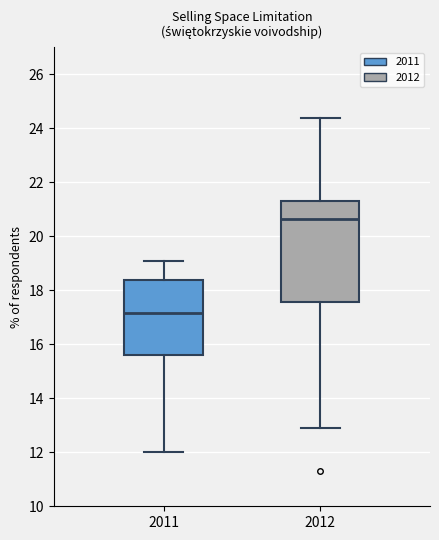

Where is the lower edge of the box at x = 2011 on the y-axis? The values are not printed on the chart, so give them approximately, as read against the axis.

15.6